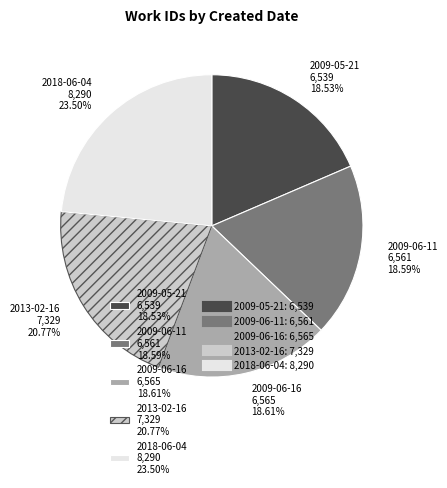

What percentage is NOT represented by 2013-02-16?

79.2%